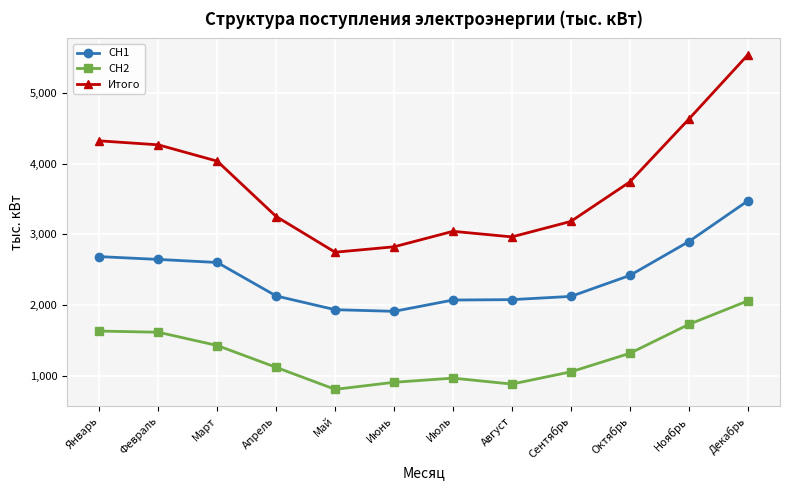

Read the СН2 value at Май.

811.7